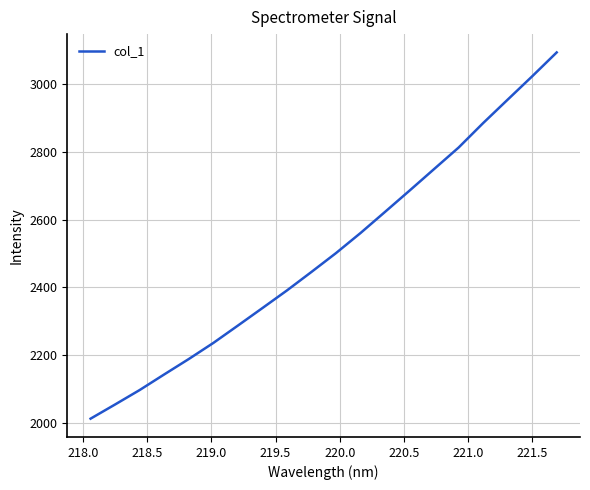

What is the minimum value shown in the chart?

2012.0